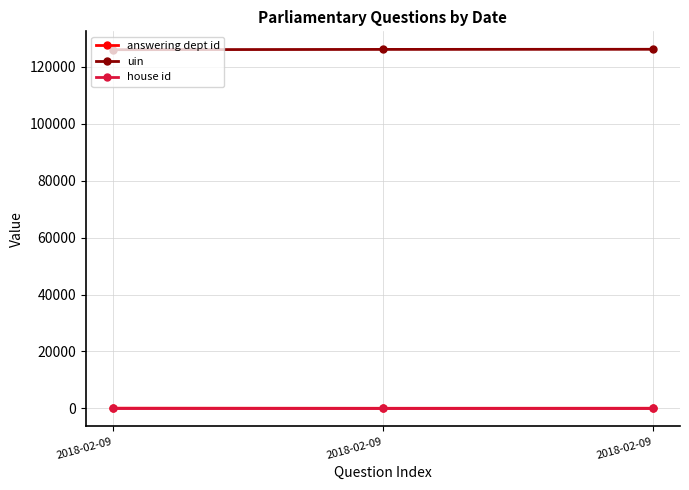

What are all the series names shown in the legend?

answering dept id, uin, house id